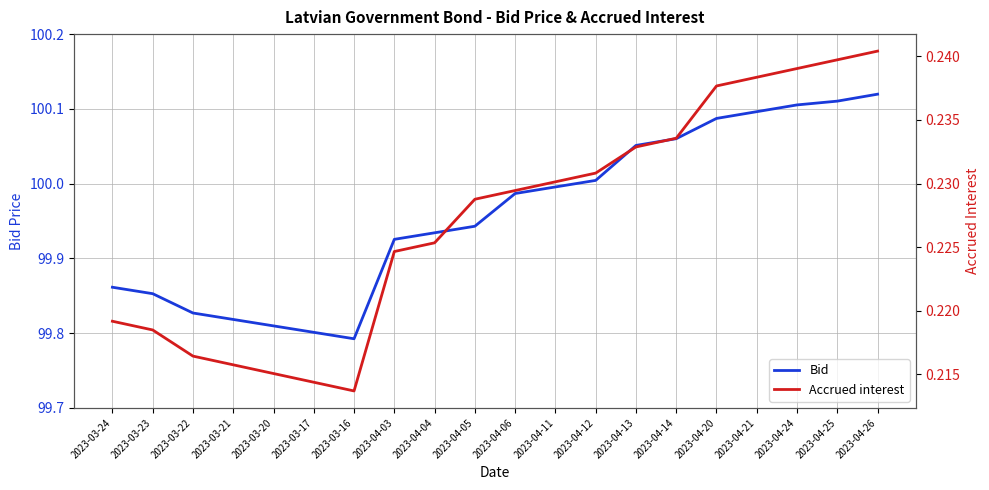

What is the approximate value of Accrued interest at 2023-04-05?

0.2